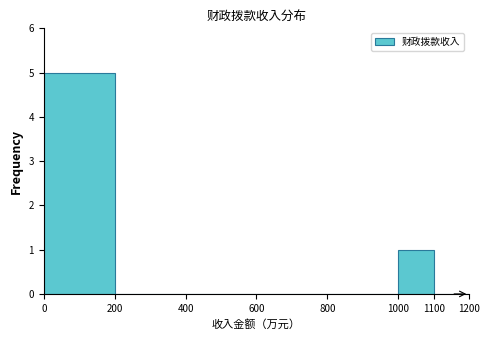

Reading left to right, transcribe this chart: for each bar, give the range it covers on the x-axis and its height. The values are not printed on the chart, so give them approximately, as read against the axis.

0 to 200: 5
200 to 400: 0
400 to 600: 0
600 to 800: 0
800 to 1000: 0
1000 to 1100: 1
1100 to 1200: 0